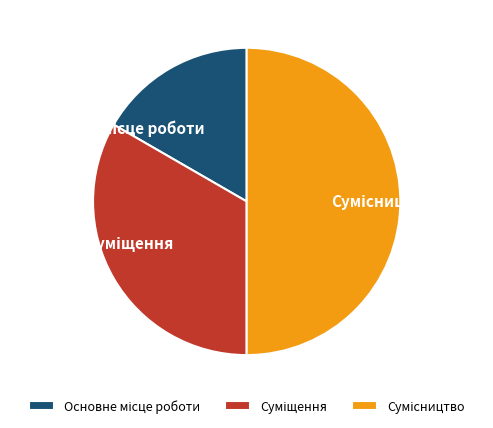

What is the change in value from Основне місце роботи to Суміщення?

+1